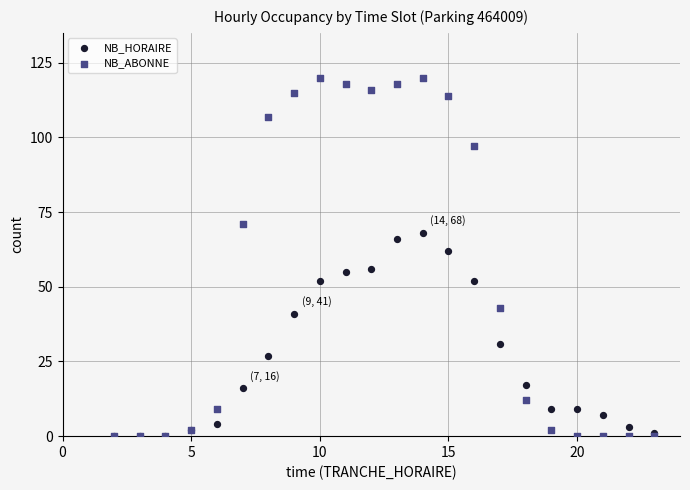

Which series contains the highest Y value?

NB_ABONNE